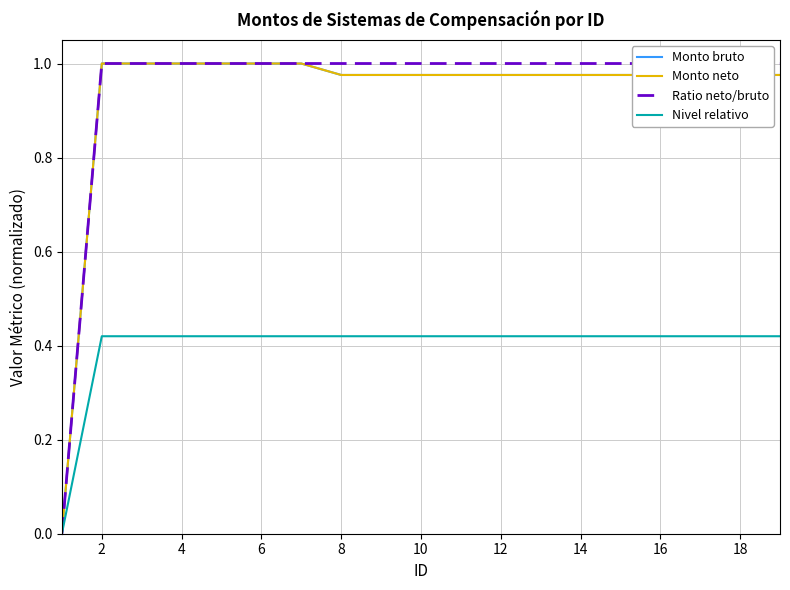

Count the Ratio neto/bruto values in the range 1 to 2.

18